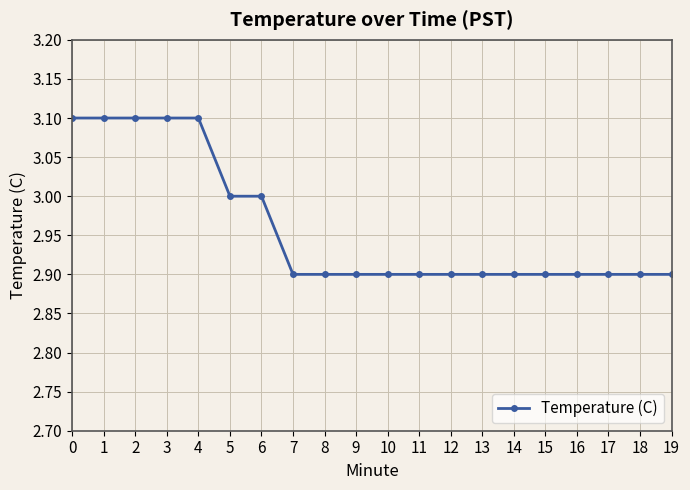

What is the greatest value displayed?

3.1